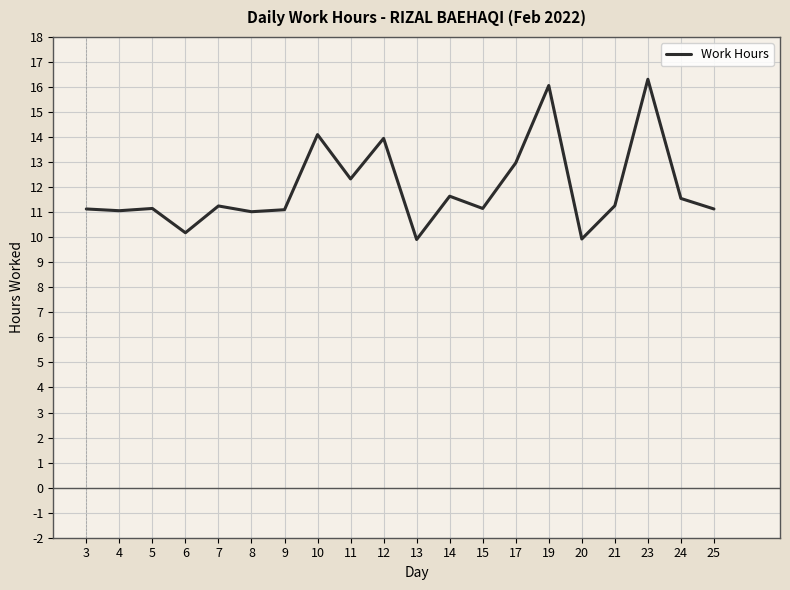

What is the ratio of the value at 9 to the value at 14?

1.0